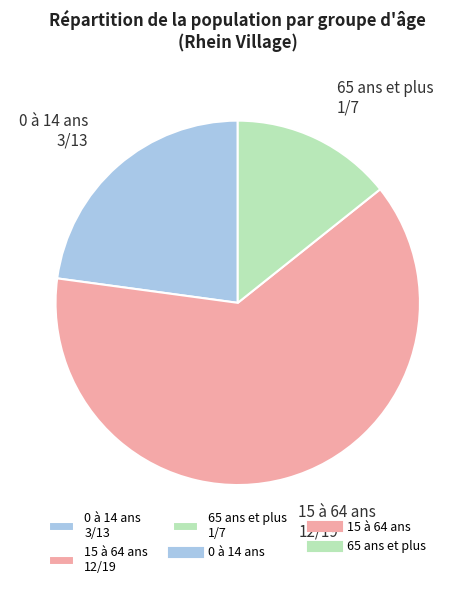

Is the sum of 0 à 14 ans 3/13 and 65 ans et plus 1/7 greater than half?

No